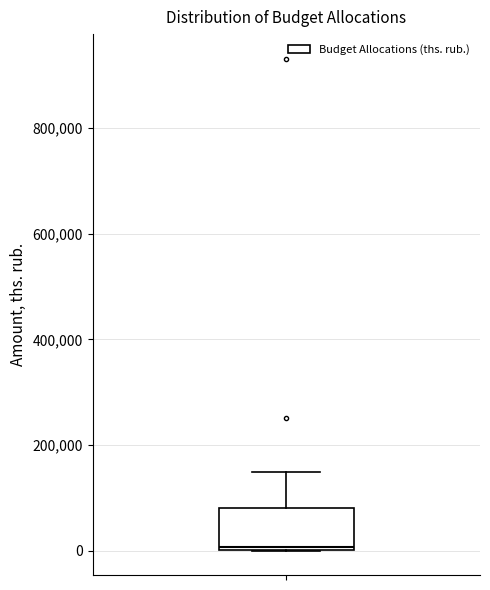

Read this box plot against the y-axis: the position of the median line, the range covered by the box, and the ends of both whiskers. The values are not printed on the chart, so give them approximately, as read against the axis.

median 0 (just above the box's lower edge), box 0 to 80000, whiskers 0 to 140000